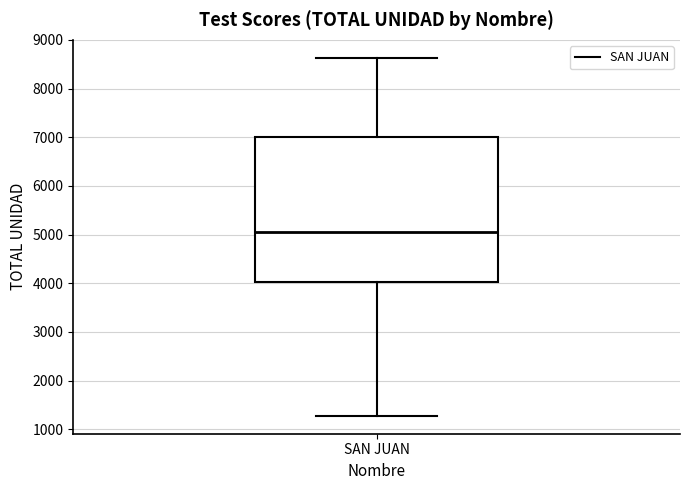

Where does the upper whisker of the box for SAN JUAN end on the y-axis? The values are not printed on the chart, so give them approximately, as read against the axis.

8600